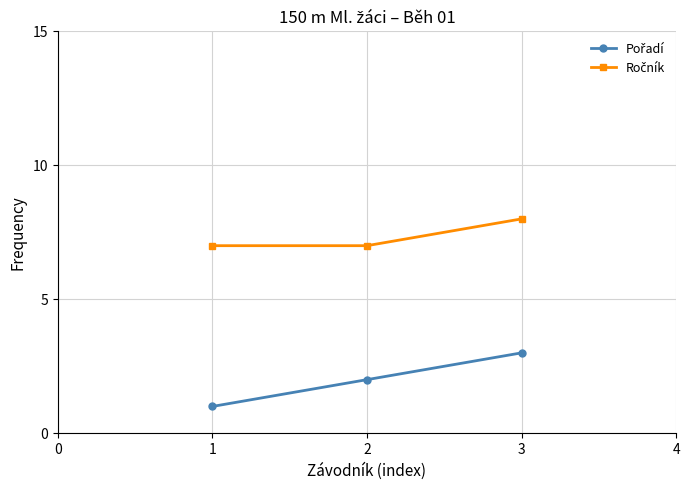

How many categories are shown in the chart?

3